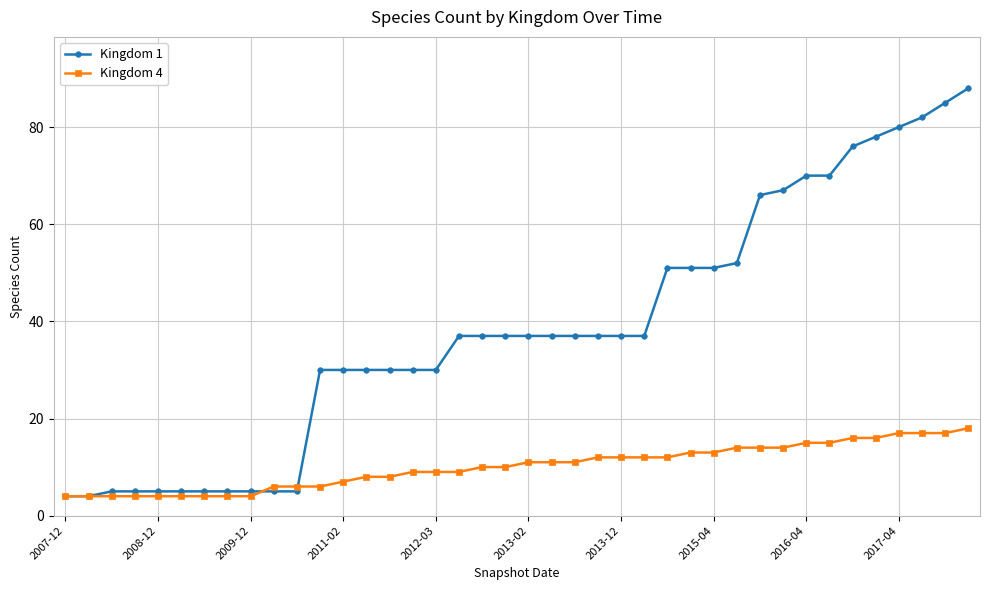

Which series has the largest range (max minus min)?

Kingdom 1